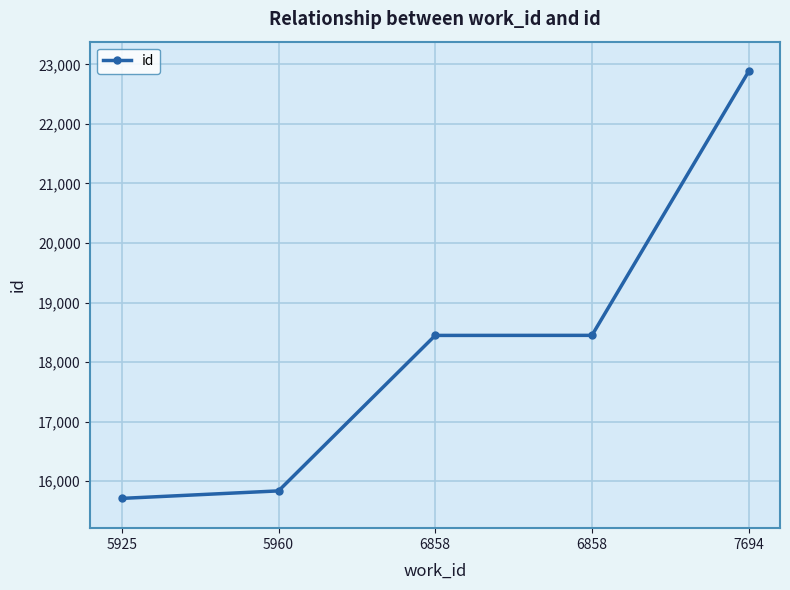

Which label corresponds to the largest value in the chart?

7694